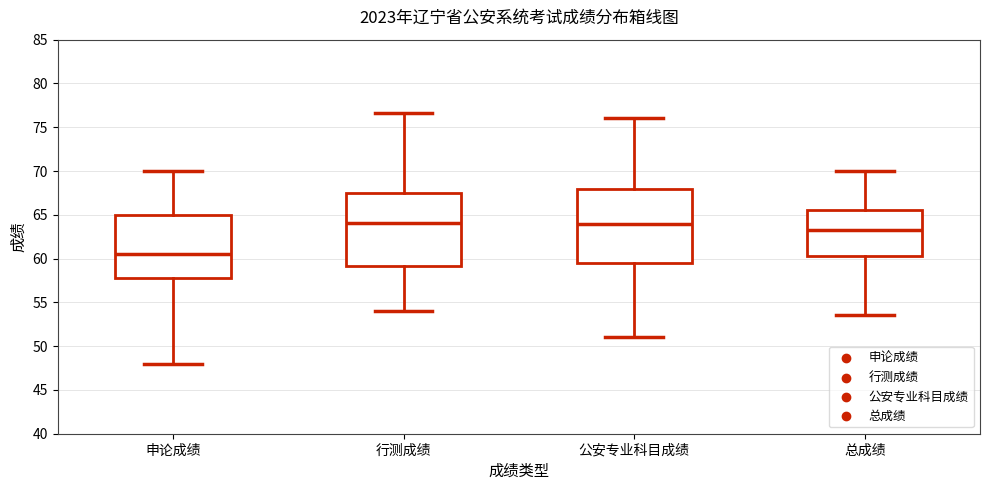

Reading left to right, transcribe this box plot: for each box, give where its median line is, the range the box spans, and where its two whiskers end, as read against the y-axis. The values are not printed on the chart, so give them approximately, as read against the axis.

申论成绩: median 60.5, box 58.0 to 65.0, whiskers 48.0 to 70.0
行测成绩: median 64.0, box 59.0 to 67.5, whiskers 54.0 to 76.5
公安专业科目成绩: median 64.0, box 59.5 to 68.0, whiskers 51.0 to 76.0
总成绩: median 63.0, box 60.5 to 65.5, whiskers 53.5 to 70.0